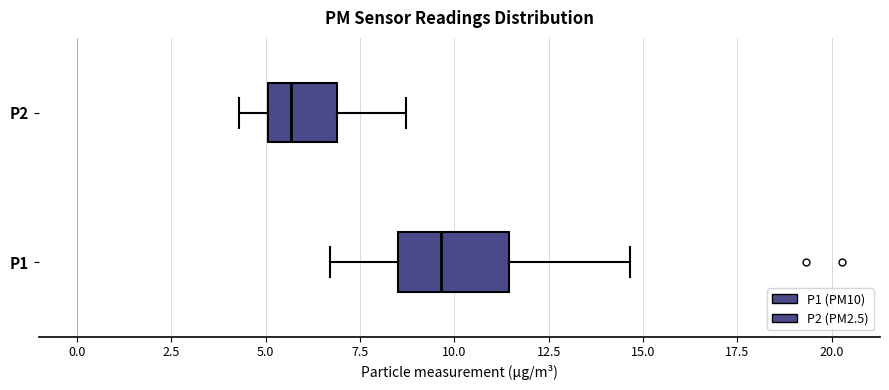

Reading bottom to top, transcribe this box plot: for each box, give where its median line is, the range the box spans, and where its two whiskers end, as read against the x-axis. The values are not printed on the chart, so give them approximately, as read against the axis.

P1: median 9.5, box 8.5 to 11.5, whiskers 6.5 to 14.5
P2: median 5.5, box 5.0 to 7.0, whiskers 4.5 to 8.5